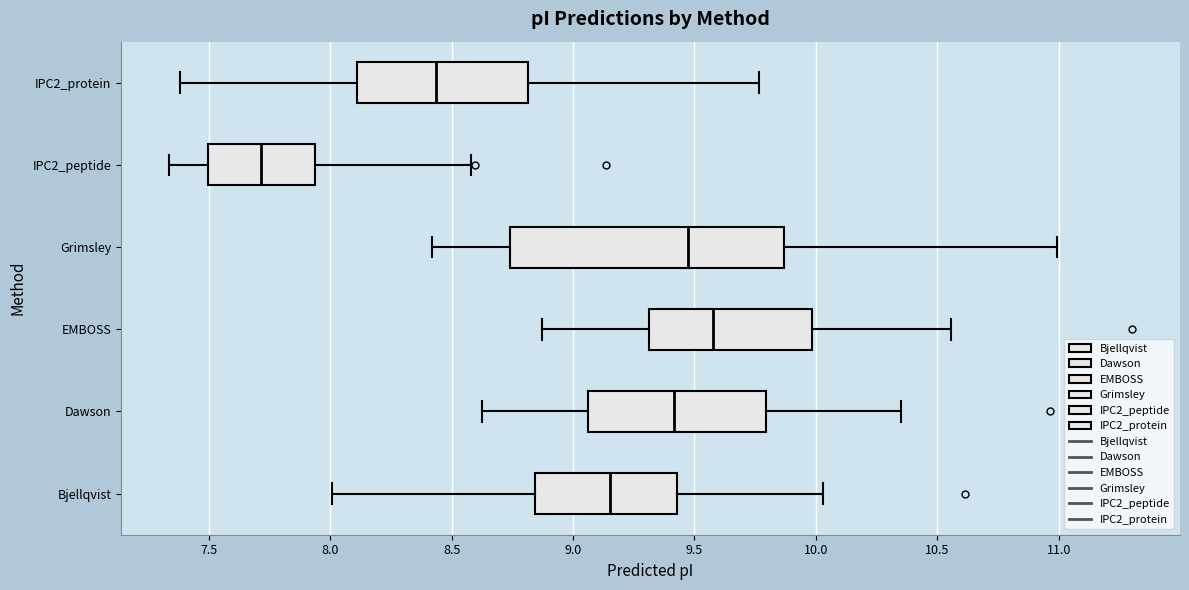

Which box's median line is the furthest to the left?

IPC2_peptide